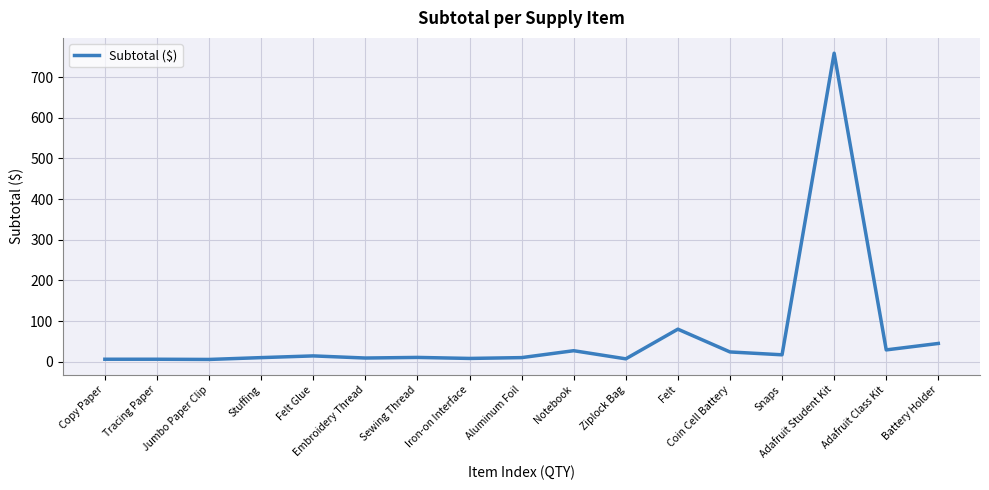

What is the smallest value displayed?

5.5